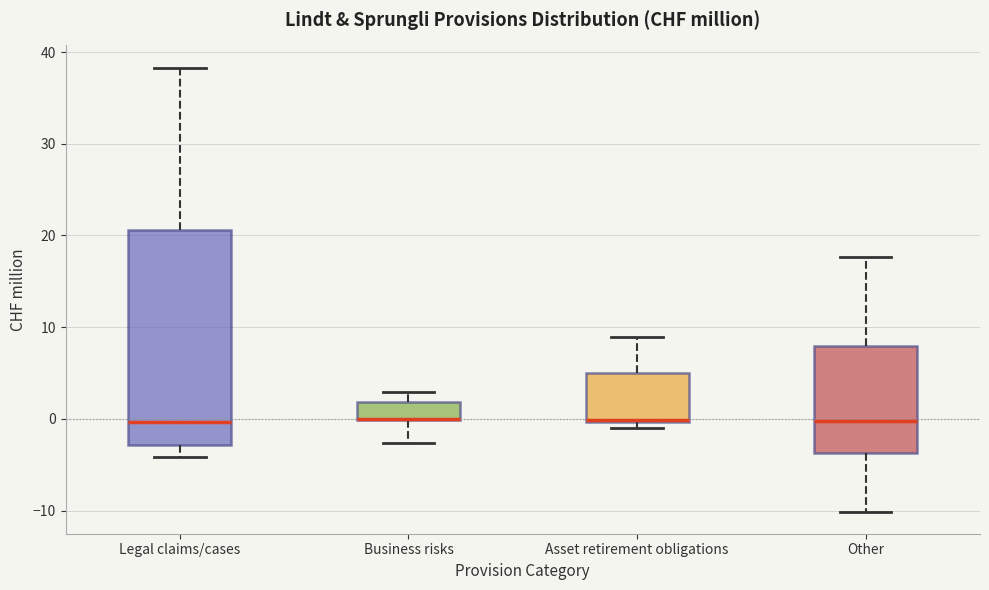

Where does the lower whisker of the box for Legal claims/cases end on the y-axis? The values are not printed on the chart, so give them approximately, as read against the axis.

-4